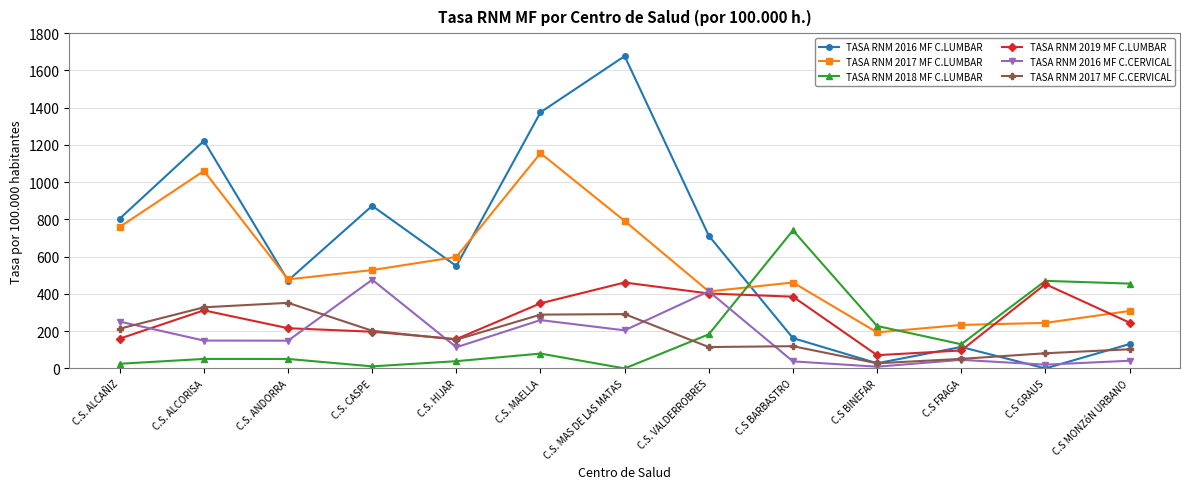

How many lines are shown in the chart?

6